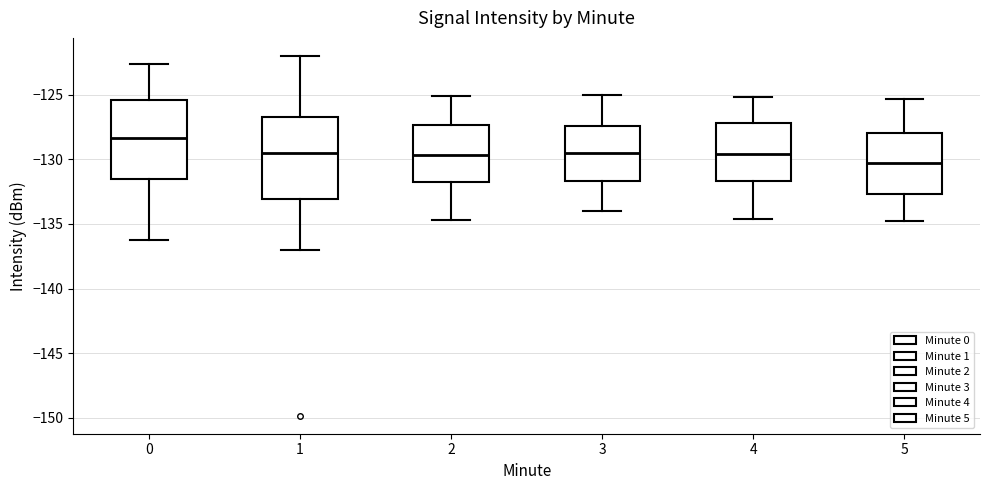

Reading left to right, read every box against the y-axis: the position of its median line, the range the box covers, and the ends of its whiskers. The values are not printed on the chart, so give them approximately, as read against the axis.

0: median -128.5, box -131.5 to -125.5, whiskers -136.0 to -122.5
1: median -129.5, box -133.0 to -126.5, whiskers -137.0 to -122.0
2: median -129.5, box -132.0 to -127.5, whiskers -134.5 to -125.0
3: median -129.5, box -131.5 to -127.5, whiskers -134.0 to -125.0
4: median -129.5, box -131.5 to -127.0, whiskers -134.5 to -125.0
5: median -130.5, box -132.5 to -128.0, whiskers -135.0 to -125.5